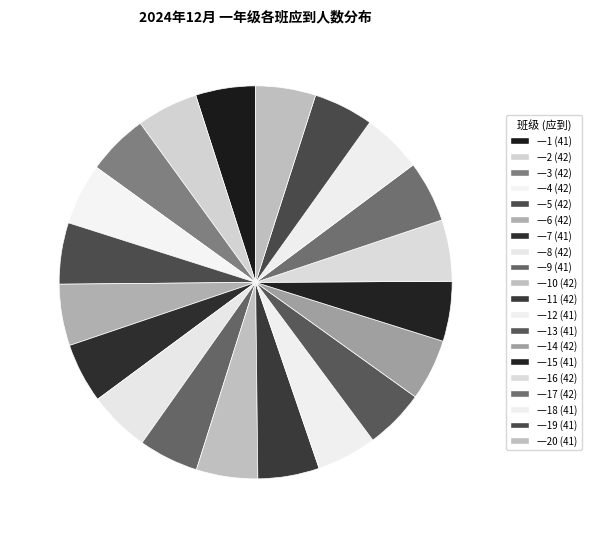

What is the smallest slice in the pie chart?

一1